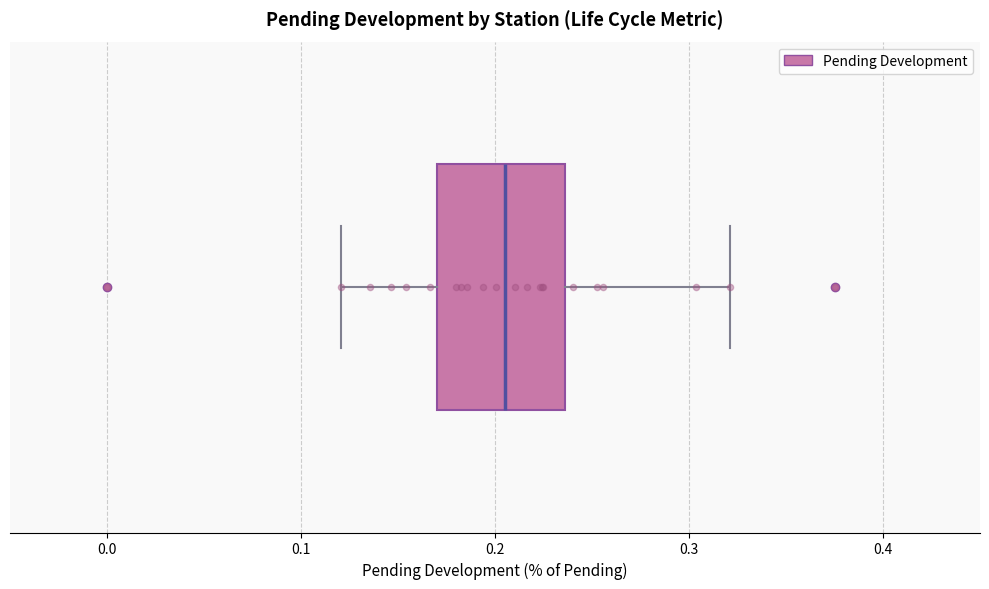

Where does the median line of the box sit on the x-axis? The values are not printed on the chart, so give them approximately, as read against the axis.

0.21